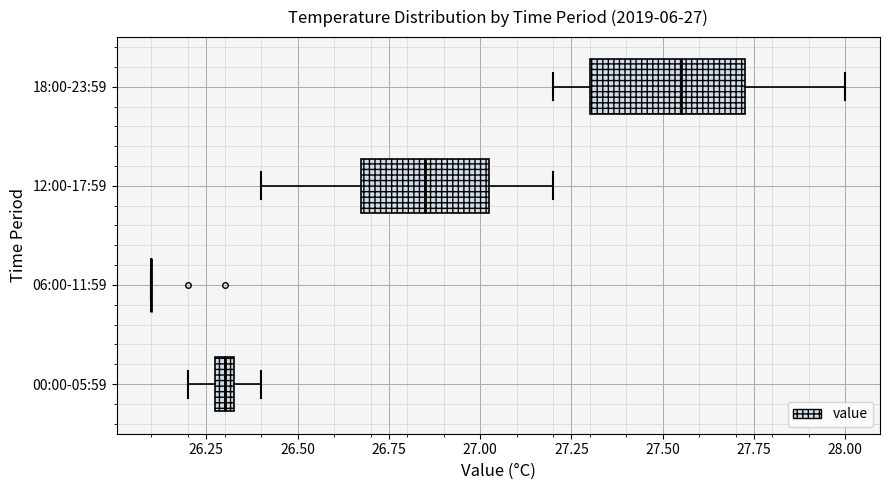

Comparing the boxes themselves (not the whiskers), which one is the widest?

18:00-23:59